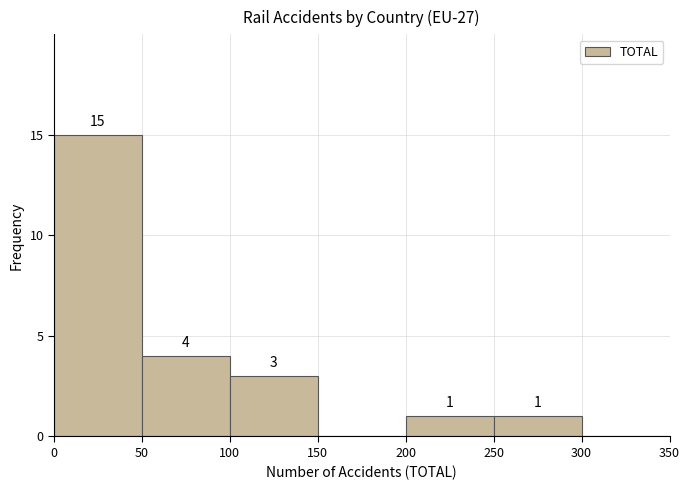

Over which range of the x-axis is the bar tallest?

0 to 50